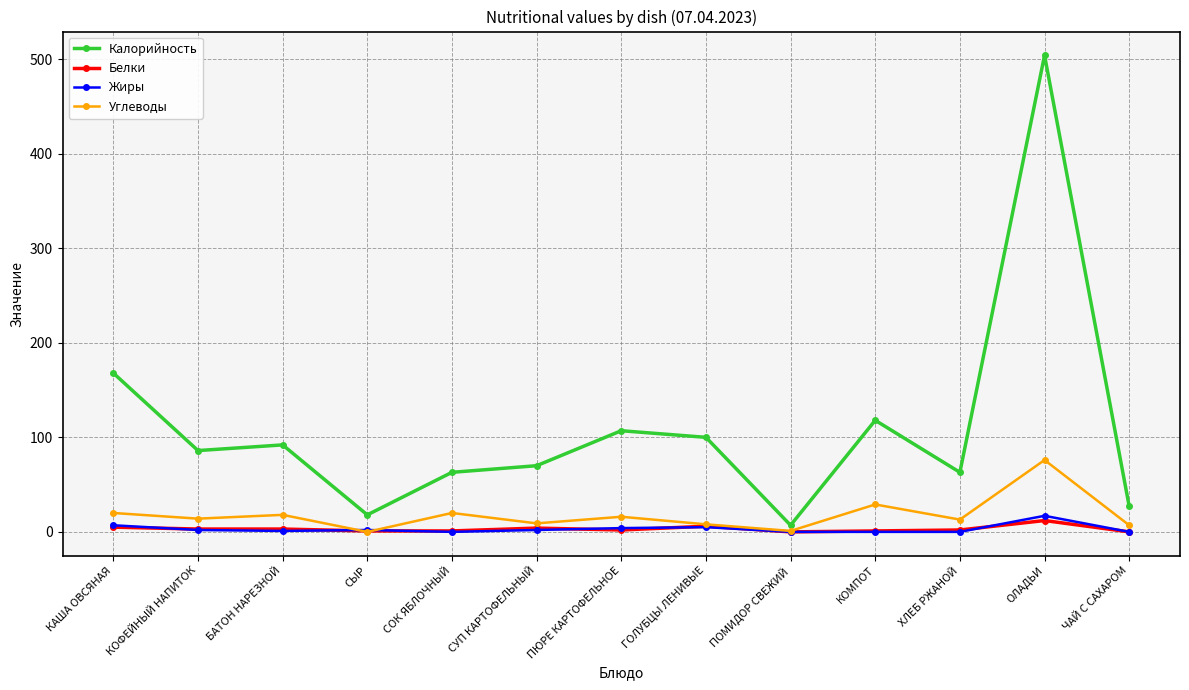

The Калорийность series shows 27 at ЧАЙ С САХАРОМ. True or false?

True